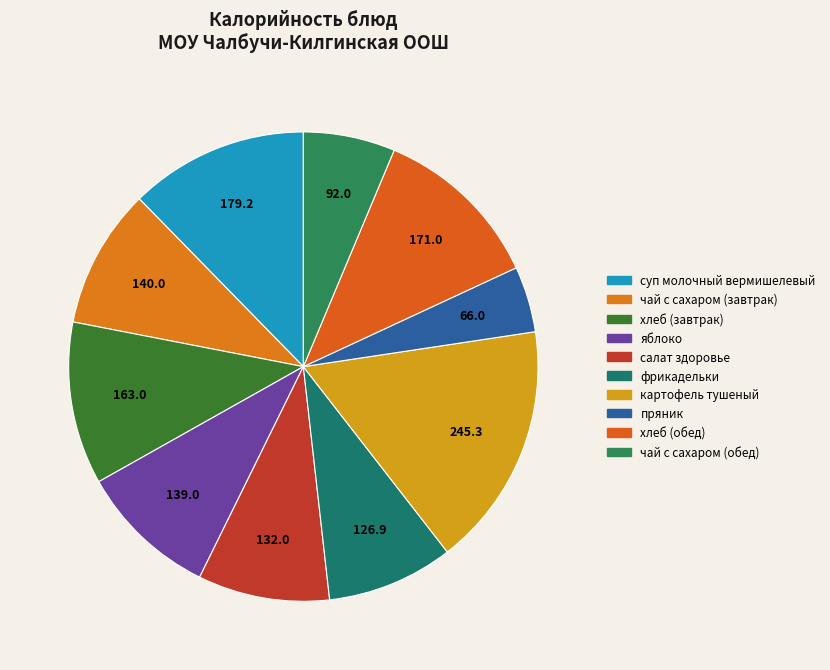

Is it true that суп молочный вермишелевый is 20% of the pie?

False